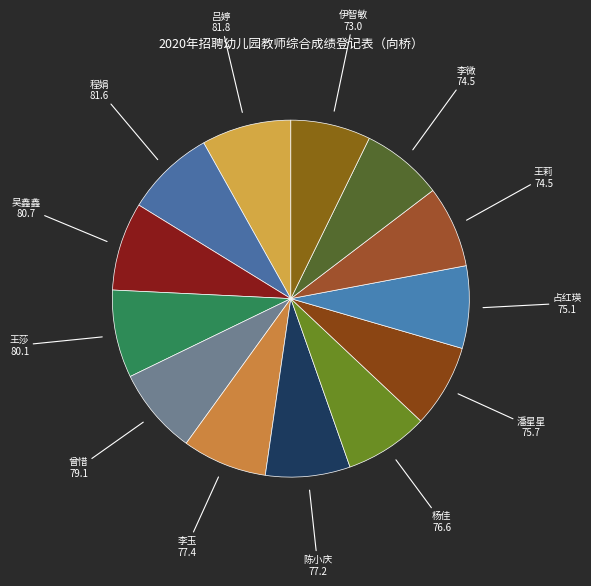

How many slices are in this pie chart?

13